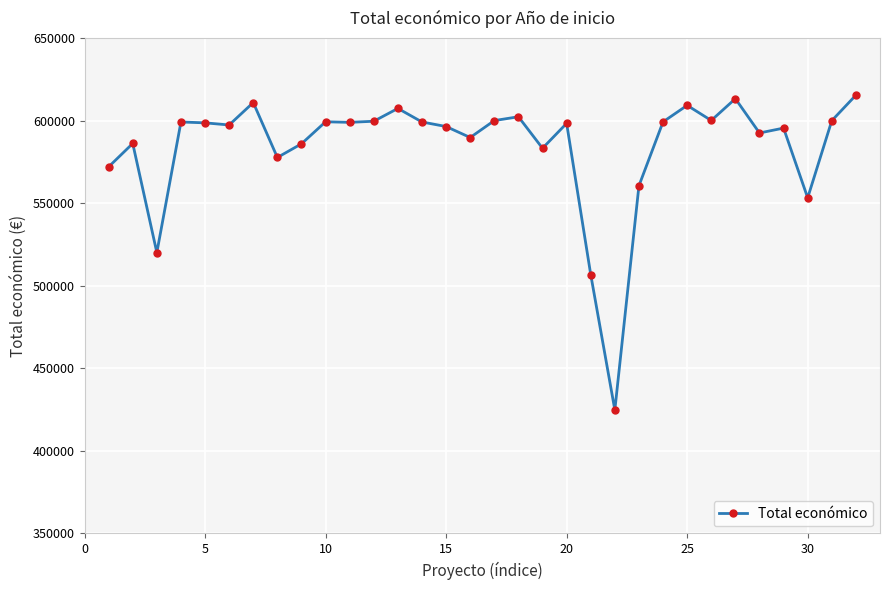

How many lines are shown in the chart?

1